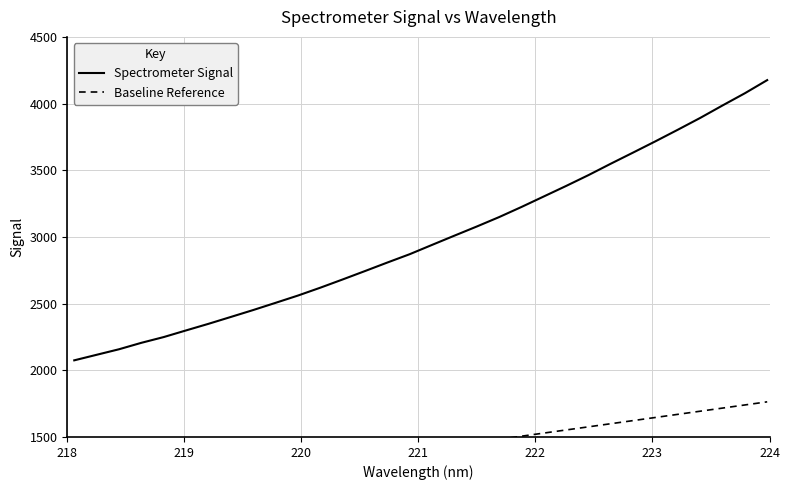

What is the minimum value for Spectrometer Signal?

2074.7